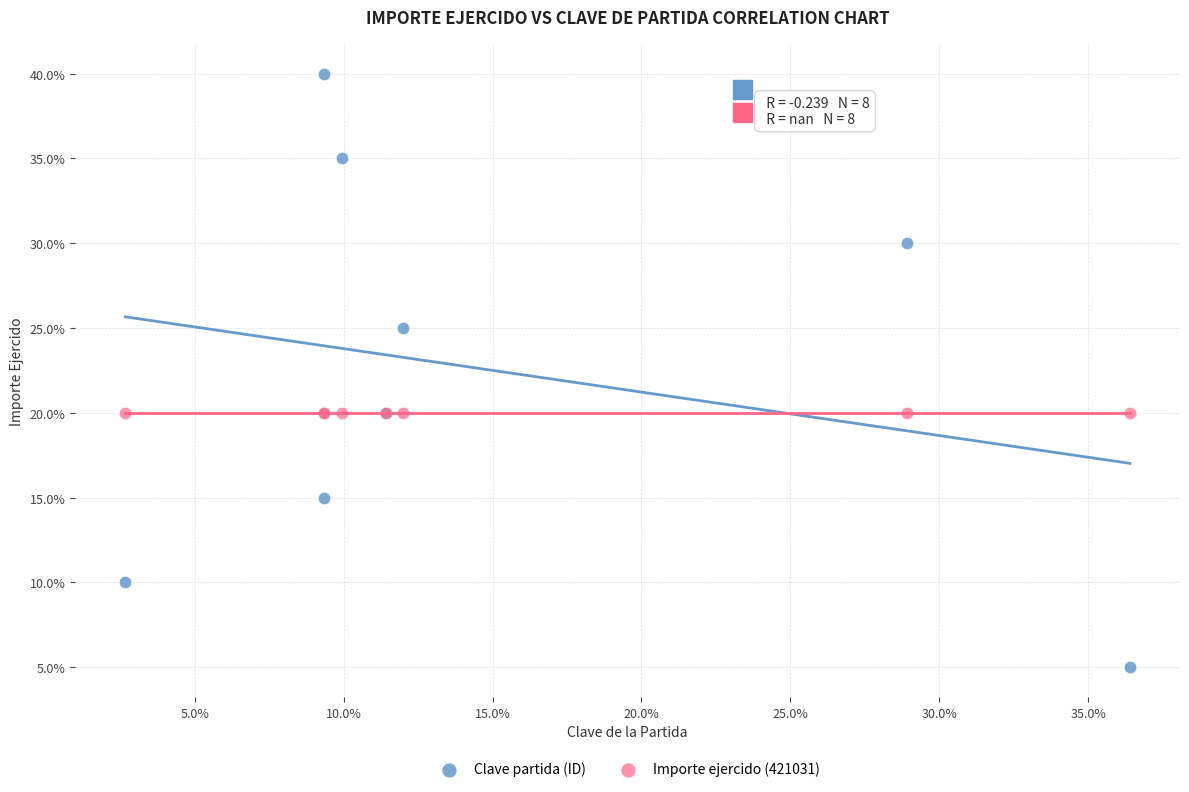

Which series reaches the minimum Y coordinate?

Clave partida (ID)